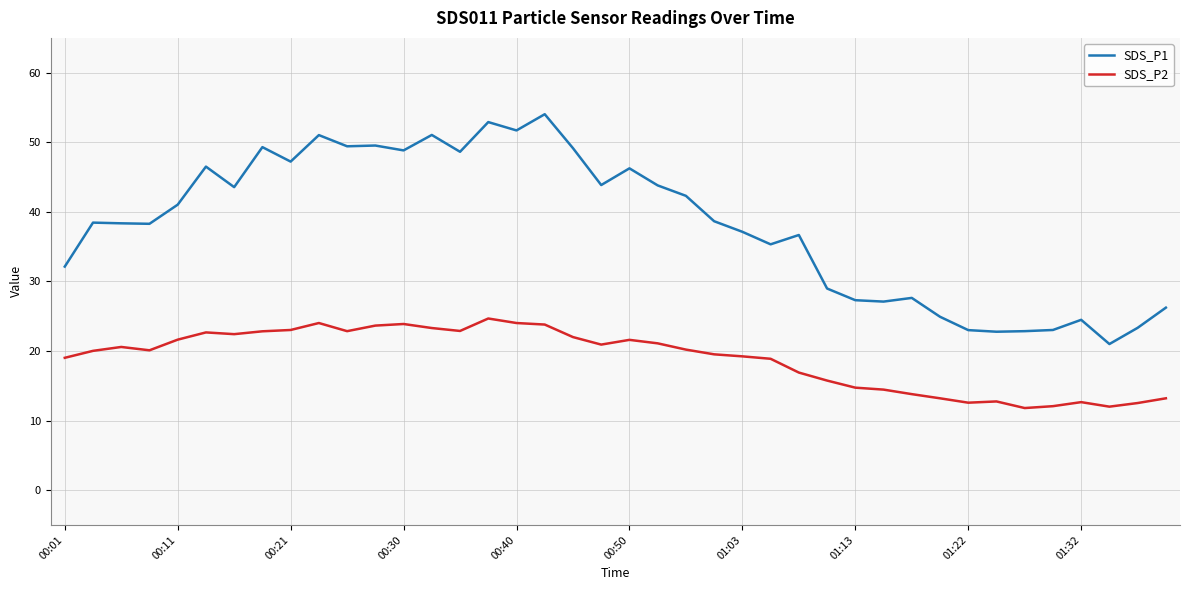

True or false: SDS_P1 and SDS_P2 intersect in this chart.

False